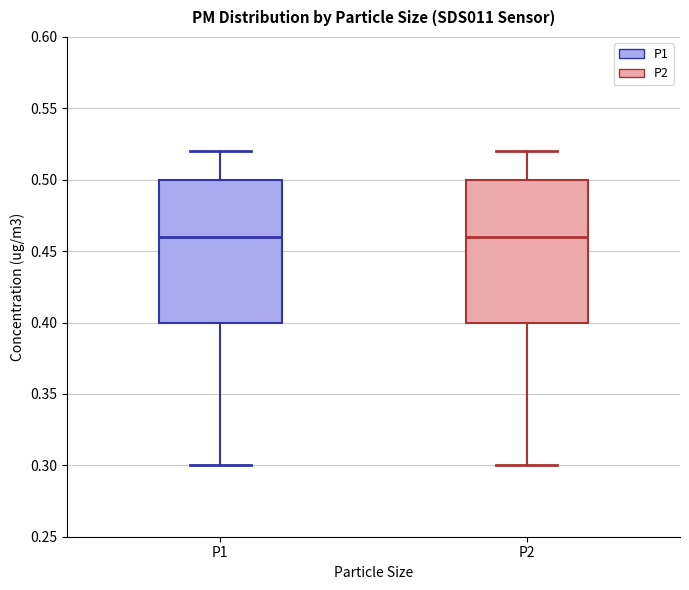

Where is the upper edge of the box for P2 on the y-axis? The values are not printed on the chart, so give them approximately, as read against the axis.

0.50